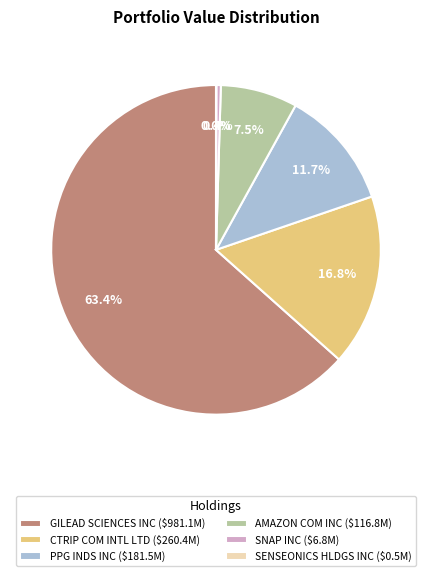

Is there a majority slice in this chart?

Yes